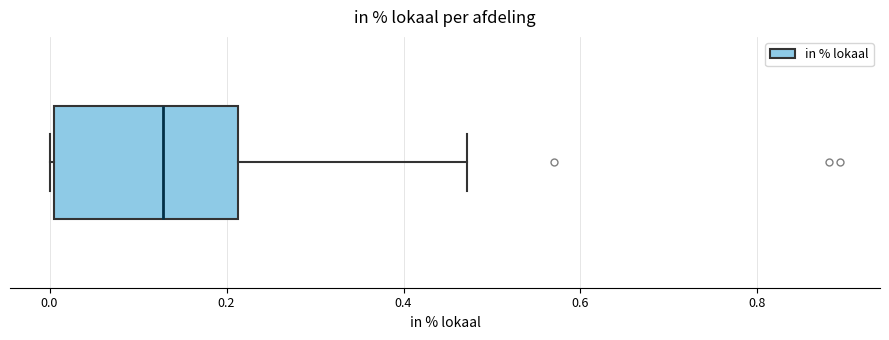

Transcribe this box plot: give where the median line is, the range the box spans, and where the two whiskers end, as read against the x-axis. The values are not printed on the chart, so give them approximately, as read against the axis.

median 0.12, box 0.00 to 0.22, whiskers 0.00 to 0.48